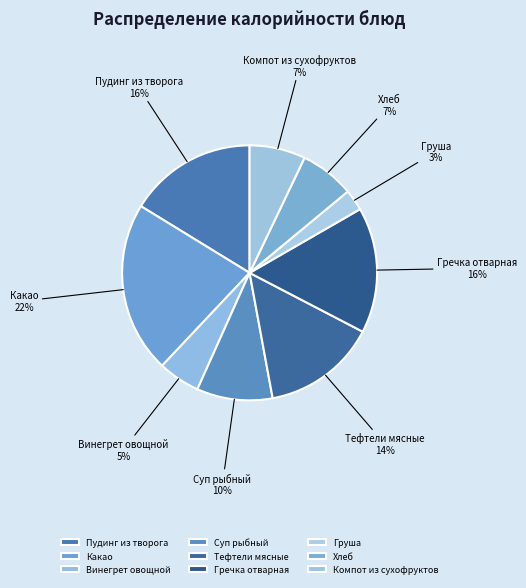

Which slice is the smallest?

Груша